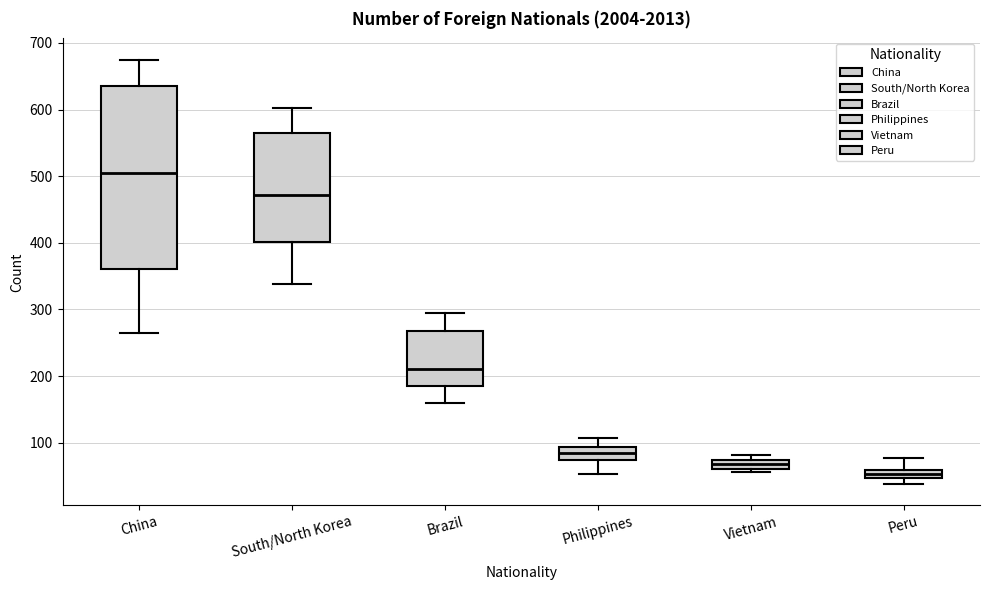

Which box is the tallest, from its lower edge to its upper edge?

China